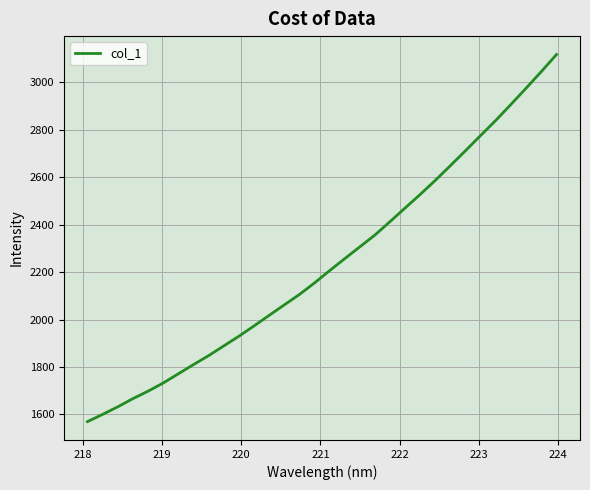

How many lines are shown in the chart?

1